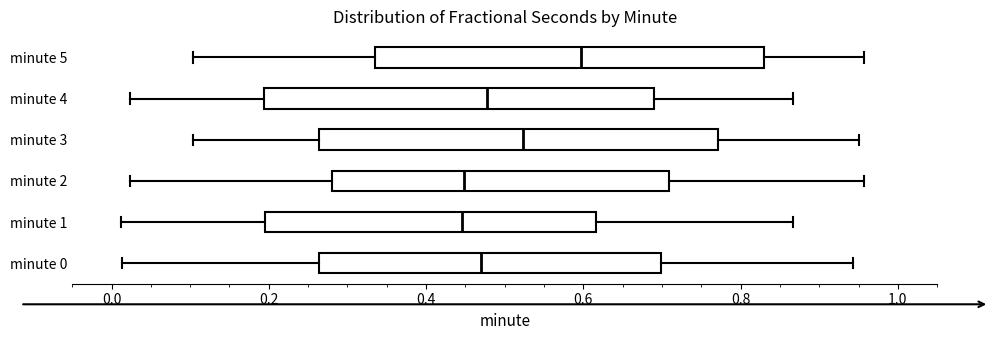

Reading bottom to top, transcribe this box plot: for each box, give where its median line is, the range the box spans, and where its two whiskers end, as read against the x-axis. The values are not printed on the chart, so give them approximately, as read against the axis.

minute 0: median 0.48, box 0.26 to 0.70, whiskers 0.02 to 0.94
minute 1: median 0.44, box 0.20 to 0.62, whiskers 0.02 to 0.86
minute 2: median 0.44, box 0.28 to 0.70, whiskers 0.02 to 0.96
minute 3: median 0.52, box 0.26 to 0.78, whiskers 0.10 to 0.96
minute 4: median 0.48, box 0.20 to 0.68, whiskers 0.02 to 0.86
minute 5: median 0.60, box 0.34 to 0.84, whiskers 0.10 to 0.96